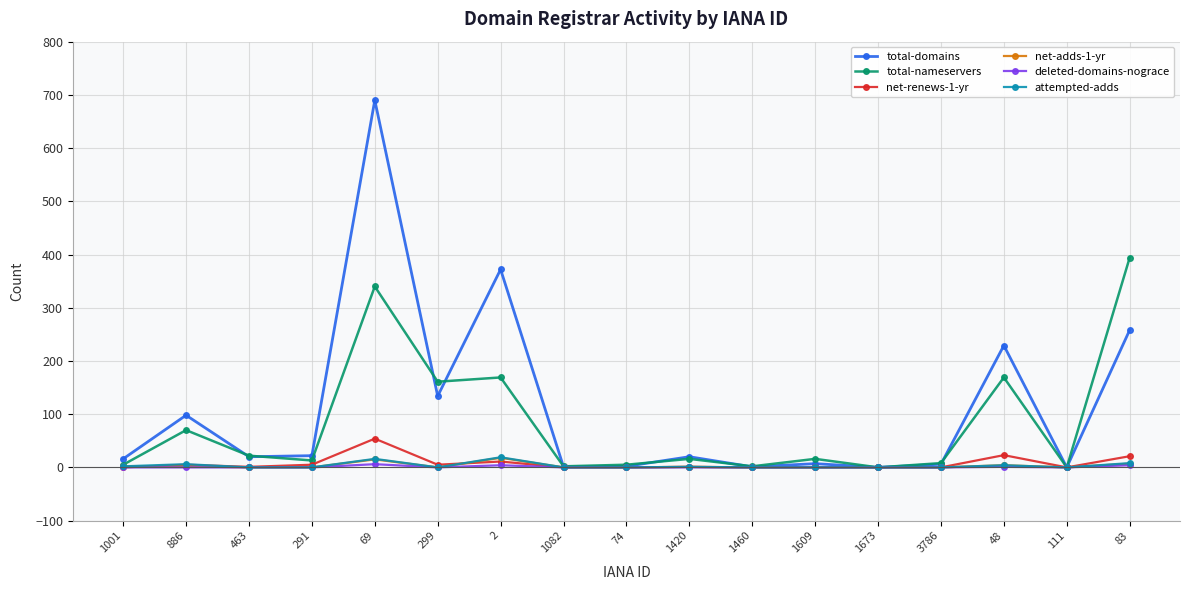

Which series has the widest spread of values?

total-domains